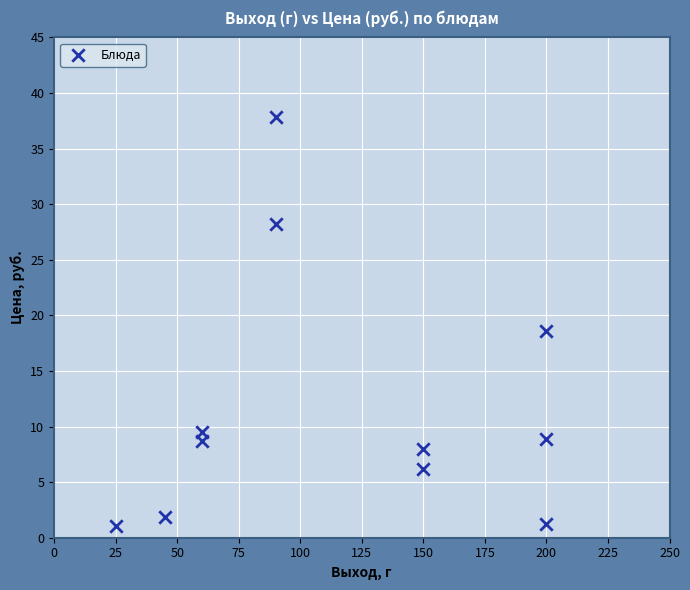

What is the average Y value?

11.8